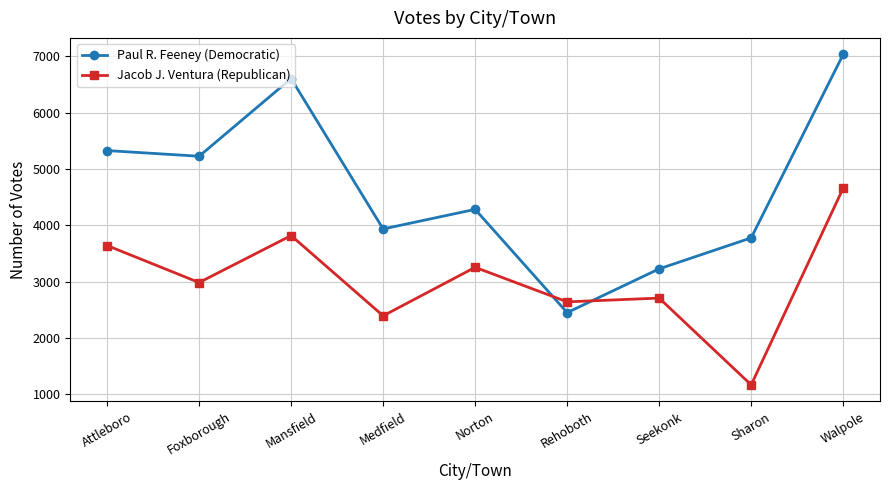

What is the total value across all series at Seekonk?

5931